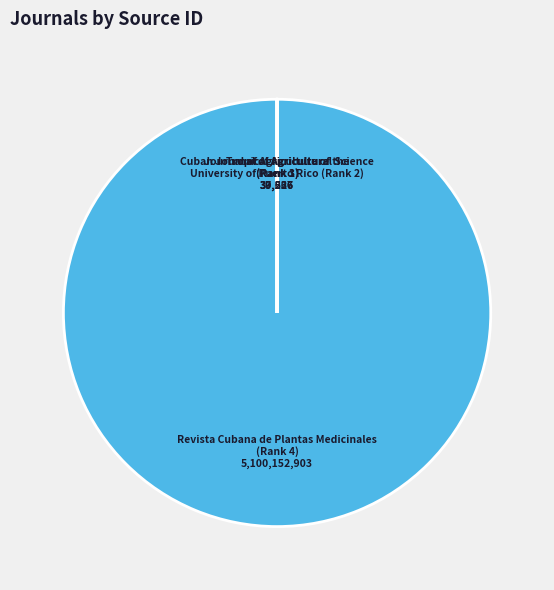

Is there any slice that represents more than half of the pie?

Yes